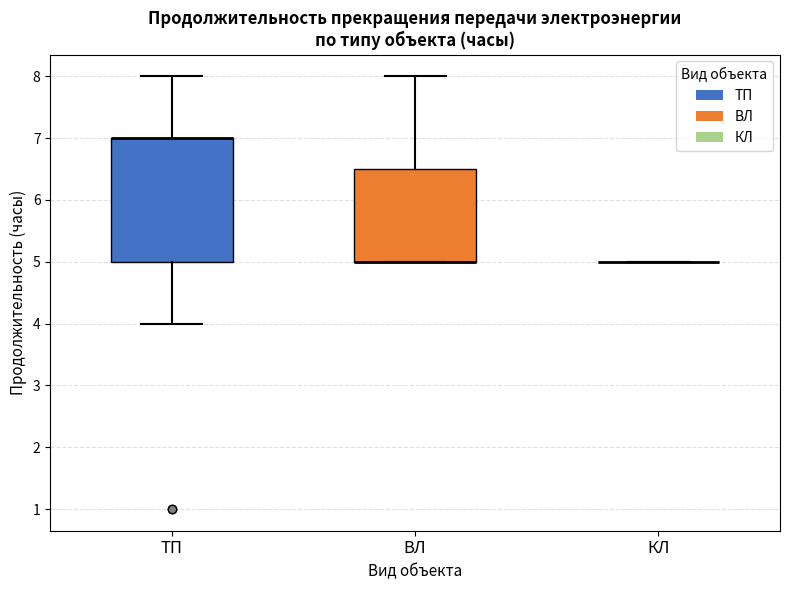

Reading left to right, read every box against the y-axis: the position of its median line, the range the box covers, and the ends of its whiskers. The values are not printed on the chart, so give them approximately, as read against the axis.

ТП: median 7.0 (drawn on the box's upper edge), box 5.0 to 7.0, whiskers 4.0 to 8.0
ВЛ: median 5.0 (drawn on the box's lower edge), box 5.0 to 6.5, whiskers 5.0 to 8.0
КЛ: box collapsed to a line at 5.0, whiskers 5.0 to 5.0